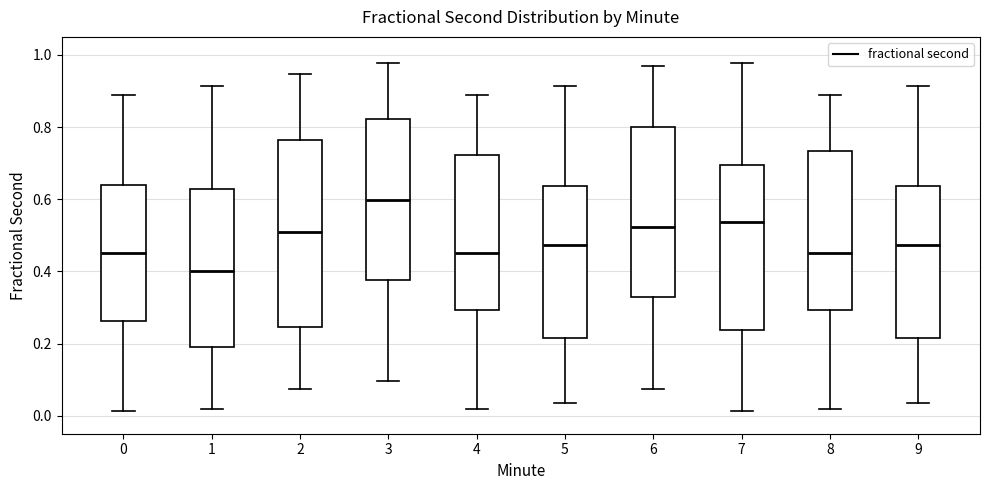

Reading left to right, read every box against the y-axis: the position of its median line, the range the box covers, and the ends of its whiskers. The values are not printed on the chart, so give them approximately, as read against the axis.

0: median 0.46, box 0.26 to 0.64, whiskers 0.02 to 0.88
1: median 0.40, box 0.18 to 0.62, whiskers 0.02 to 0.92
2: median 0.50, box 0.24 to 0.76, whiskers 0.08 to 0.94
3: median 0.60, box 0.38 to 0.82, whiskers 0.10 to 0.98
4: median 0.46, box 0.30 to 0.72, whiskers 0.02 to 0.88
5: median 0.48, box 0.22 to 0.64, whiskers 0.04 to 0.92
6: median 0.52, box 0.34 to 0.80, whiskers 0.08 to 0.96
7: median 0.54, box 0.24 to 0.70, whiskers 0.02 to 0.98
8: median 0.46, box 0.30 to 0.74, whiskers 0.02 to 0.88
9: median 0.48, box 0.22 to 0.64, whiskers 0.04 to 0.92